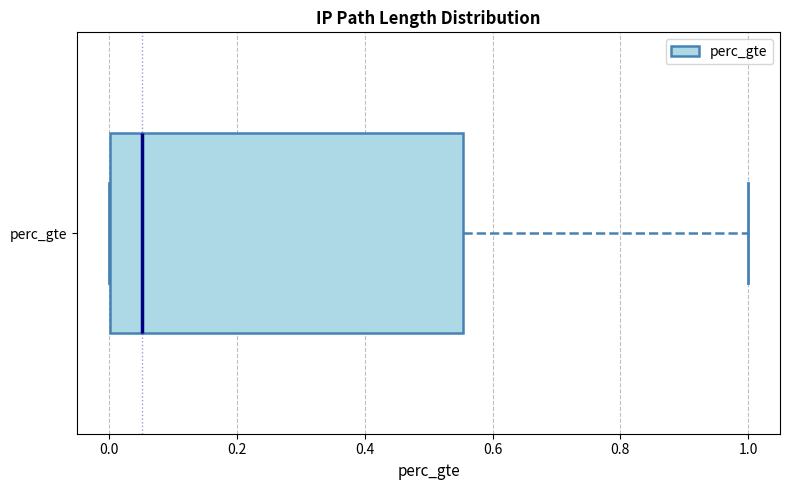

Read this box plot against the x-axis: the position of the median line, the range covered by the box, and the ends of both whiskers. The values are not printed on the chart, so give them approximately, as read against the axis.

median 0.06, box 0.00 to 0.56, whiskers 0.00 to 1.00